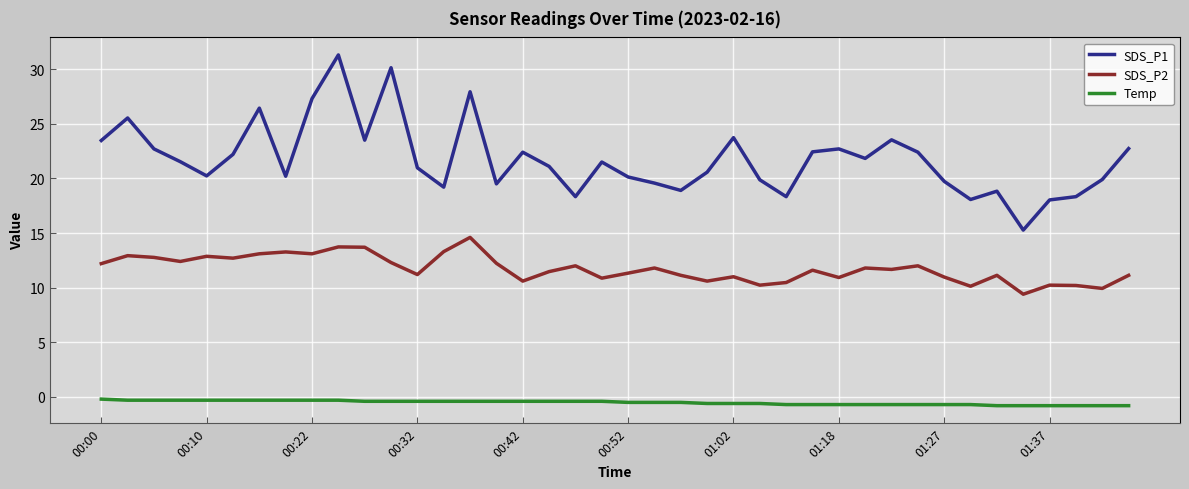

Which series has the largest total across all categories?

SDS_P1